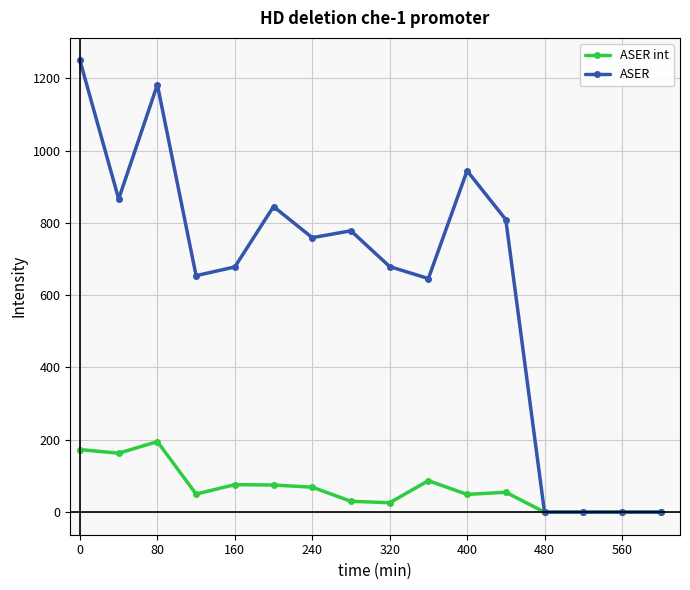

List the series in order of their peak value, lowest first.

ASER int, ASER